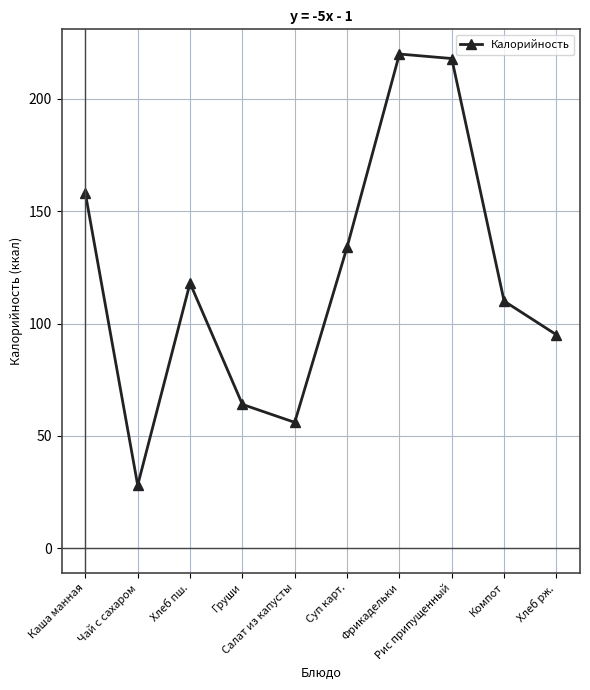

True or false: the data shows 158 at Каша манная.

True